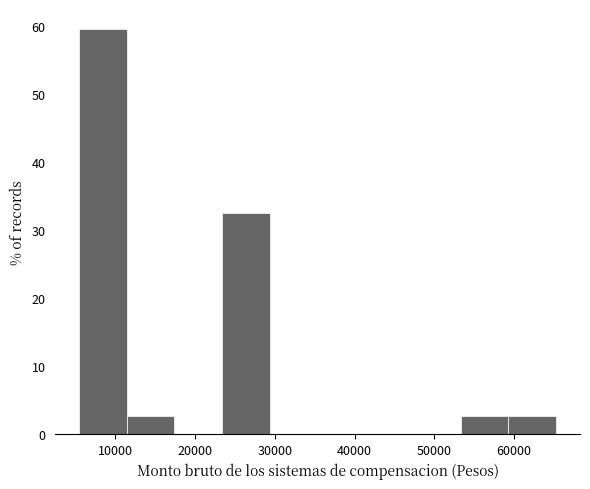

Over which range of the x-axis is the bar tallest?

5000 to 11000